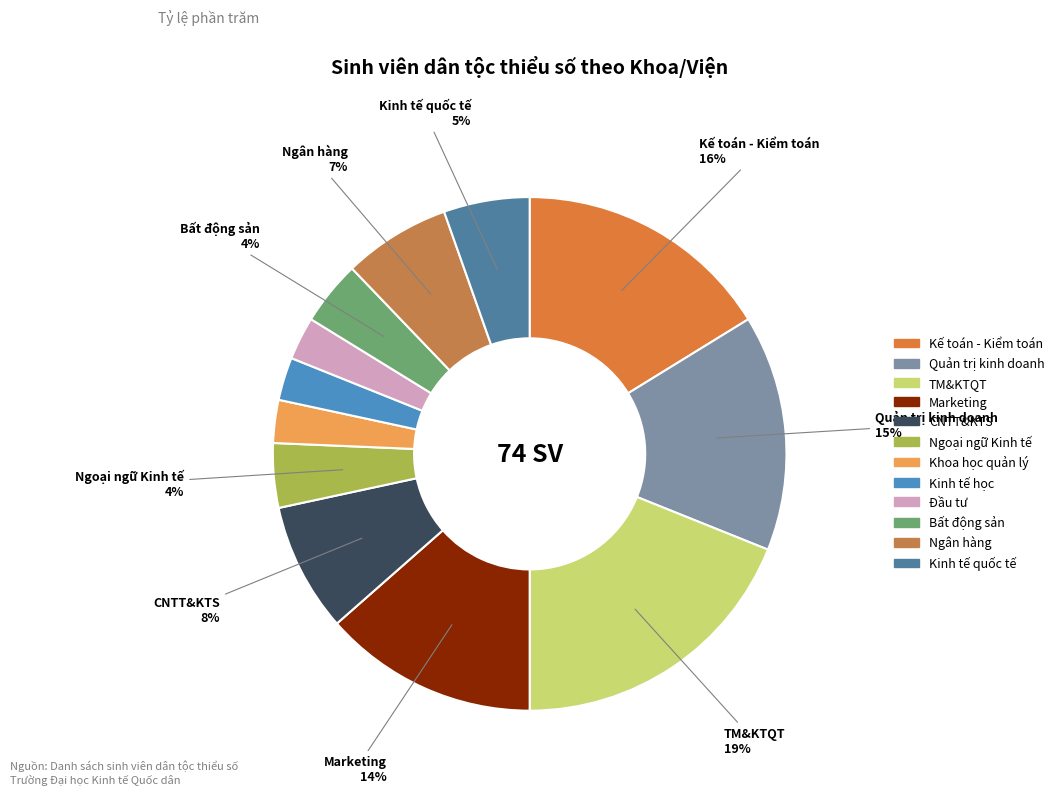

How many slices are in this pie chart?

12